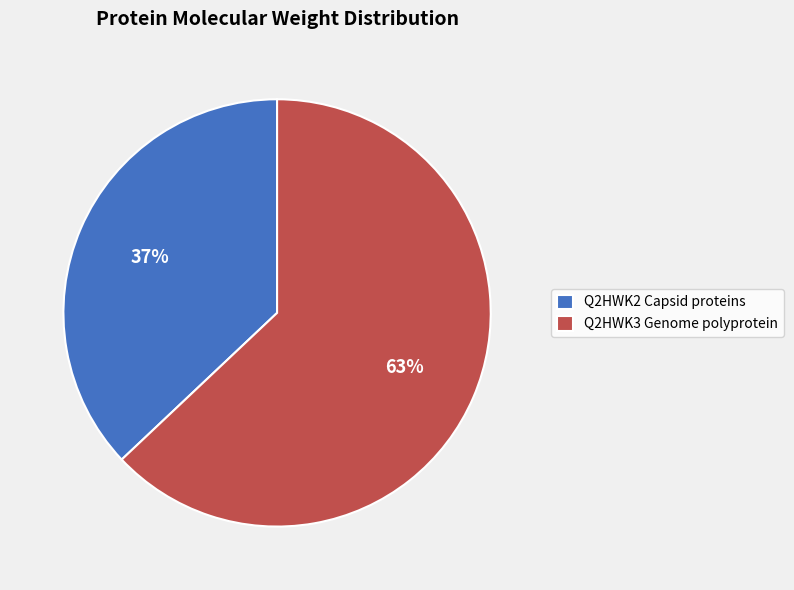

The Q2HWK2 Capsid proteins slice represents 37% of the pie. True or false?

True